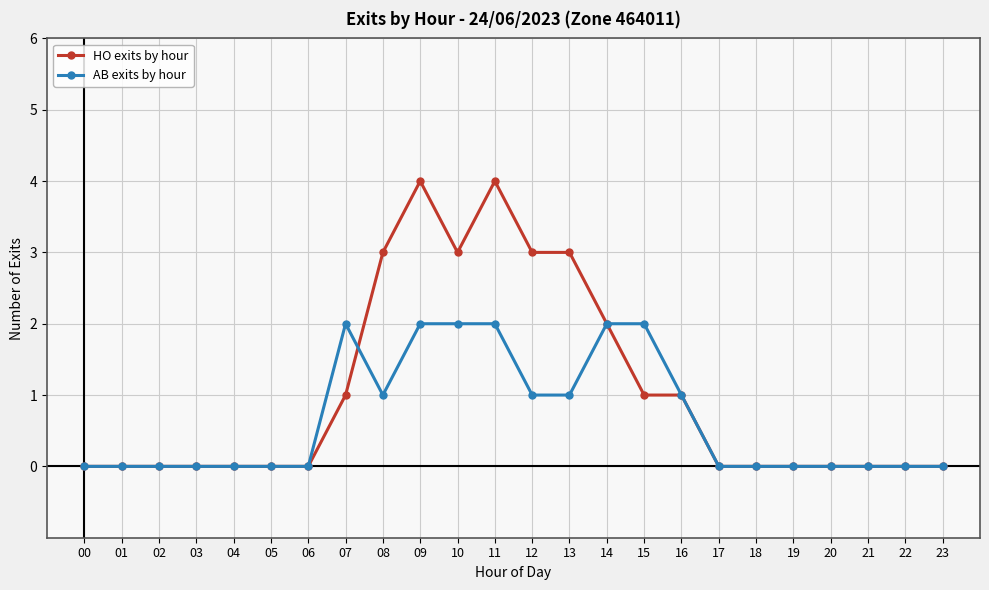

What is the maximum value for HO exits by hour?

4